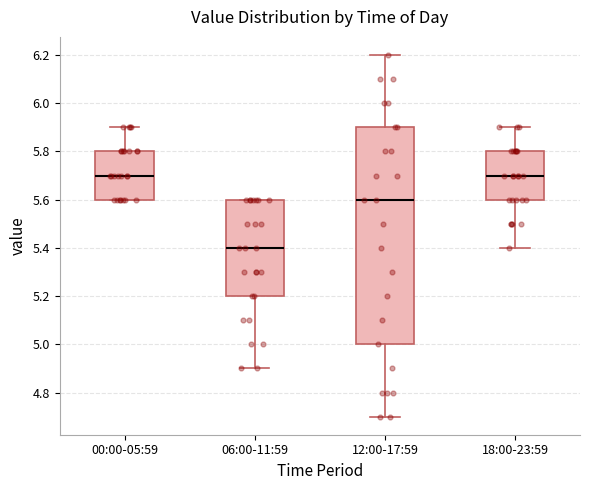

Reading left to right, transcribe this box plot: for each box, give where its median line is, the range the box spans, and where its two whiskers end, as read against the y-axis. The values are not printed on the chart, so give them approximately, as read against the axis.

00:00-05:59: median 5.7, box 5.6 to 5.8, whiskers 5.6 to 5.9
06:00-11:59: median 5.4, box 5.2 to 5.6, whiskers 4.9 to 5.6
12:00-17:59: median 5.6, box 5.0 to 5.9, whiskers 4.7 to 6.2
18:00-23:59: median 5.7, box 5.6 to 5.8, whiskers 5.4 to 5.9